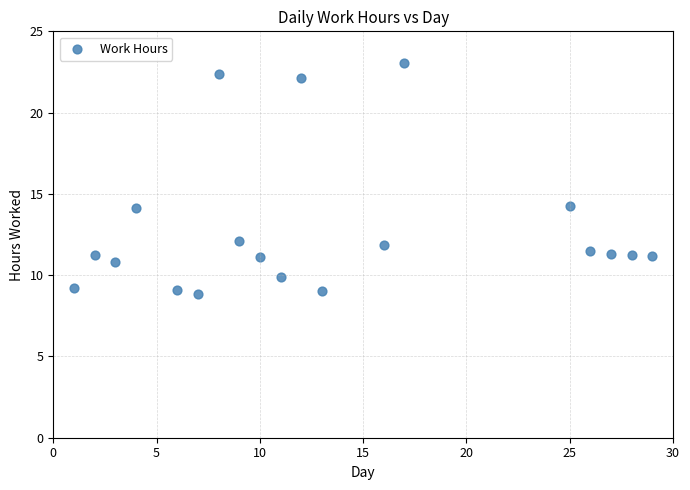

What is the range of X values (max minus min)?

28.0